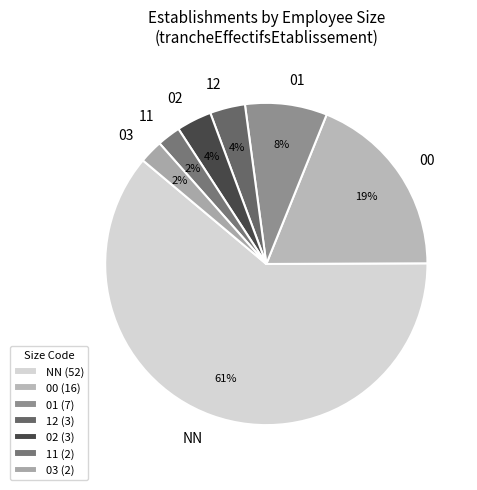

How many segments does this pie chart have?

7